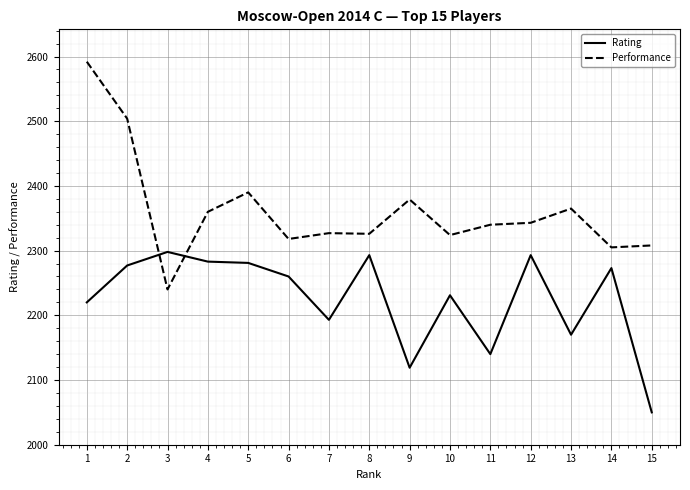

What value does the Performance series have at 10, to the nearest 10?

2320